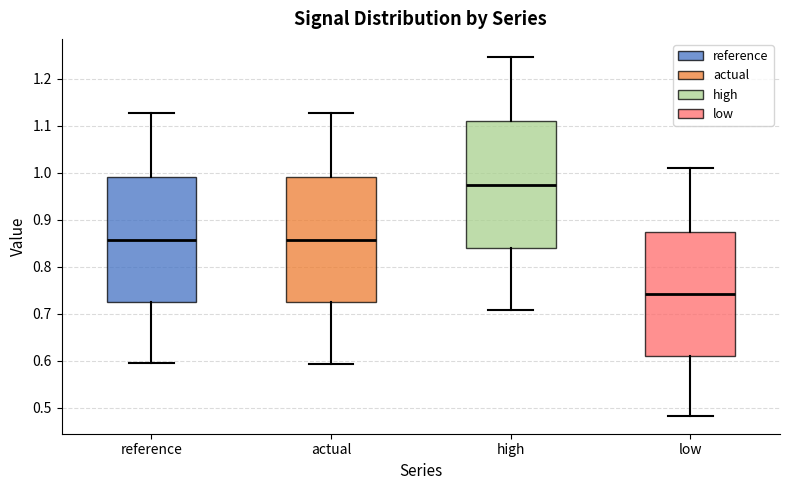

Reading left to right, read every box against the y-axis: the position of its median line, the range the box covers, and the ends of its whiskers. The values are not printed on the chart, so give them approximately, as read against the axis.

reference: median 0.86, box 0.72 to 0.99, whiskers 0.59 to 1.13
actual: median 0.86, box 0.72 to 0.99, whiskers 0.59 to 1.13
high: median 0.97, box 0.84 to 1.11, whiskers 0.71 to 1.25
low: median 0.74, box 0.61 to 0.87, whiskers 0.48 to 1.01